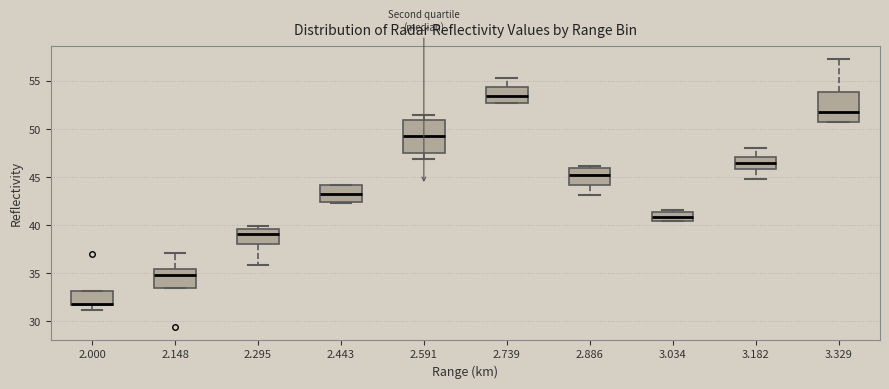

Where is the lower edge of the box at x = 2.591 on the y-axis? The values are not printed on the chart, so give them approximately, as read against the axis.

47.5